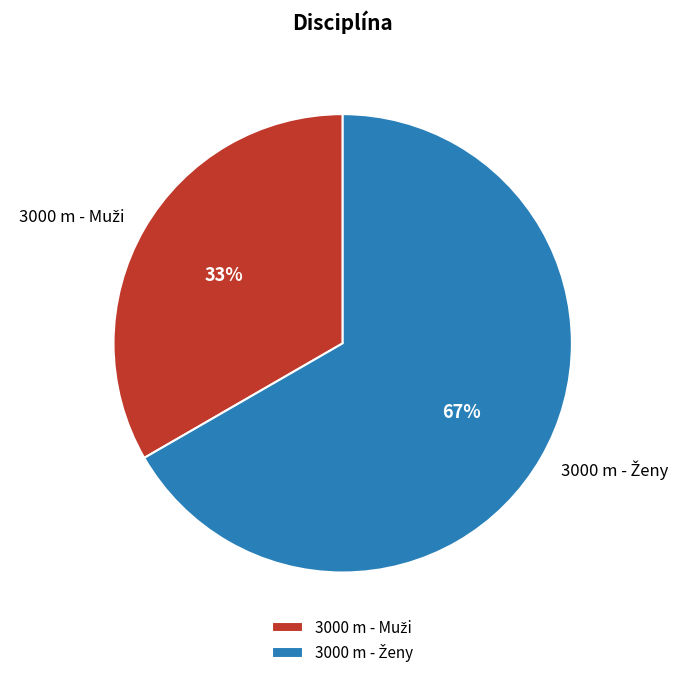

To the nearest percent, what is the average slice percentage?

50%